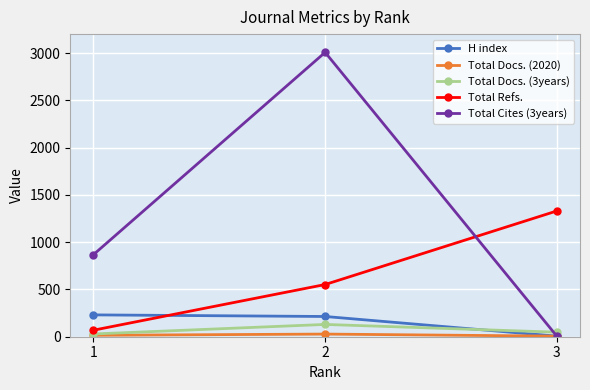

What is the minimum value shown in the chart?

6